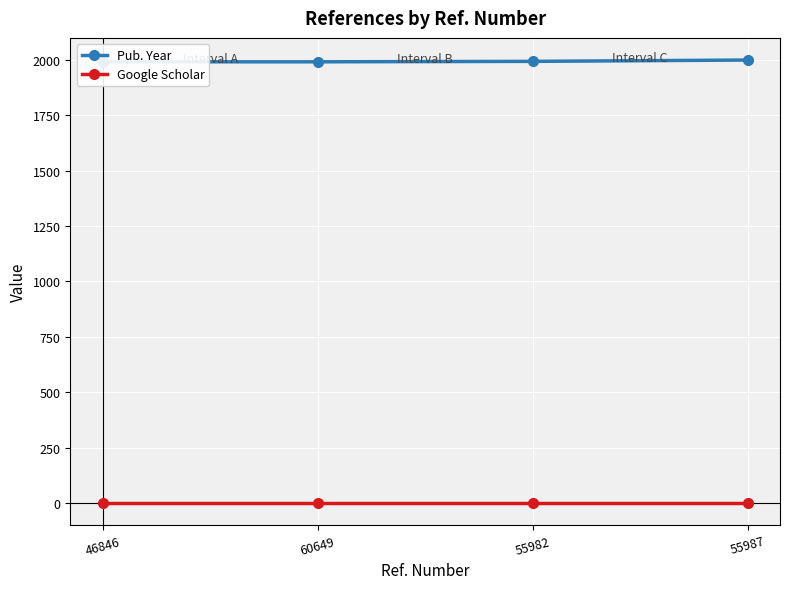

Which series changed the most between 46846 and 55987?

Pub. Year